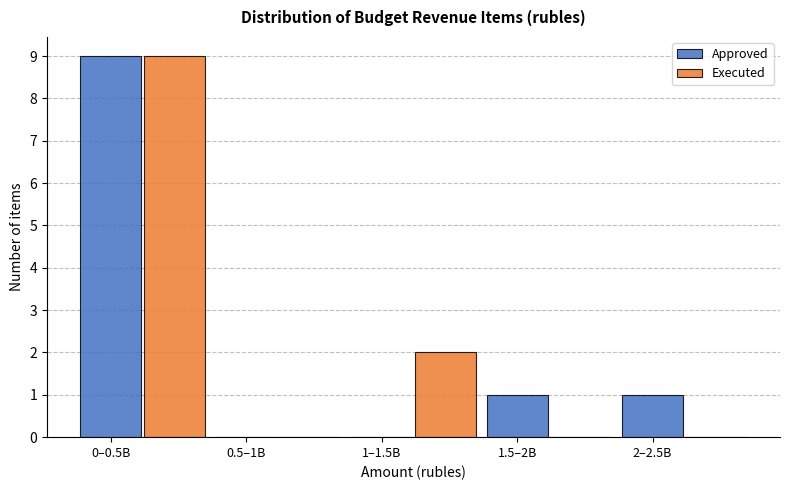

At which label is Executed closest to 4?

1–1.5B